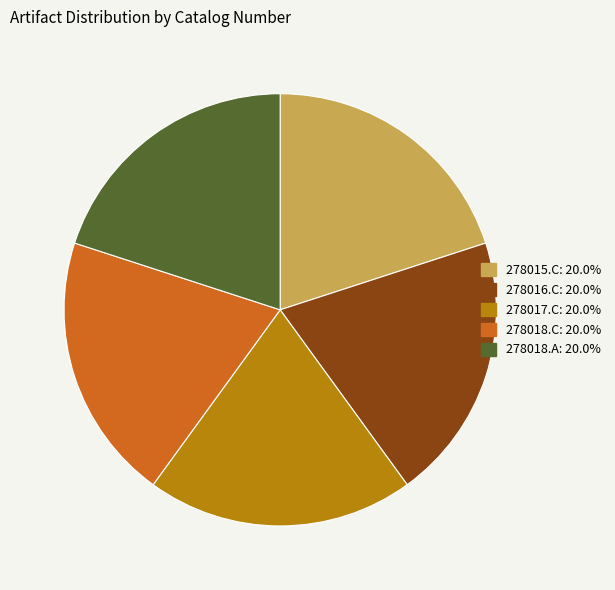

Approximately how many times larger is the value at 278015.C compared to 278017.C?

1.0